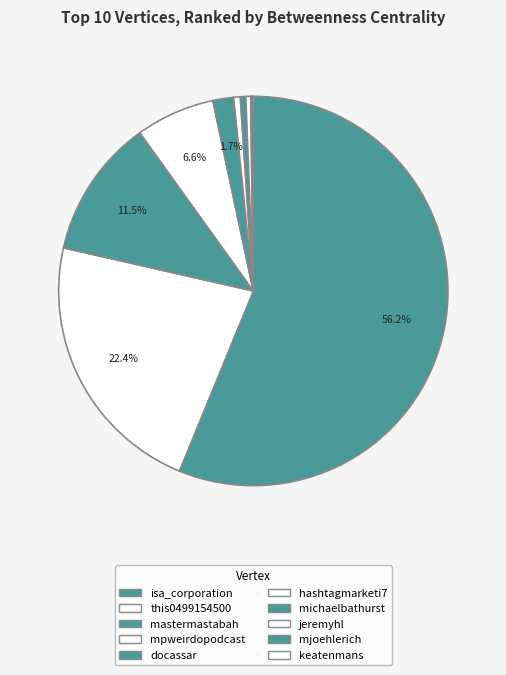

To the nearest percent, what is the difference between the largest and smallest slice percentages?

56%